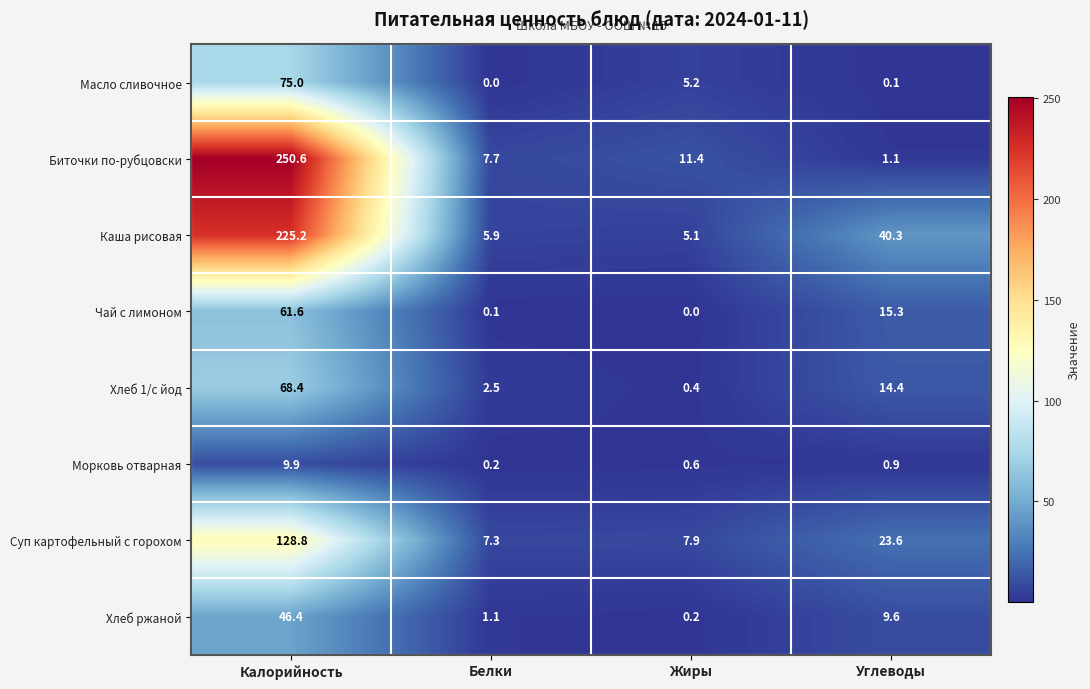

Which series has the widest spread of values?

Биточки по-рубцовски